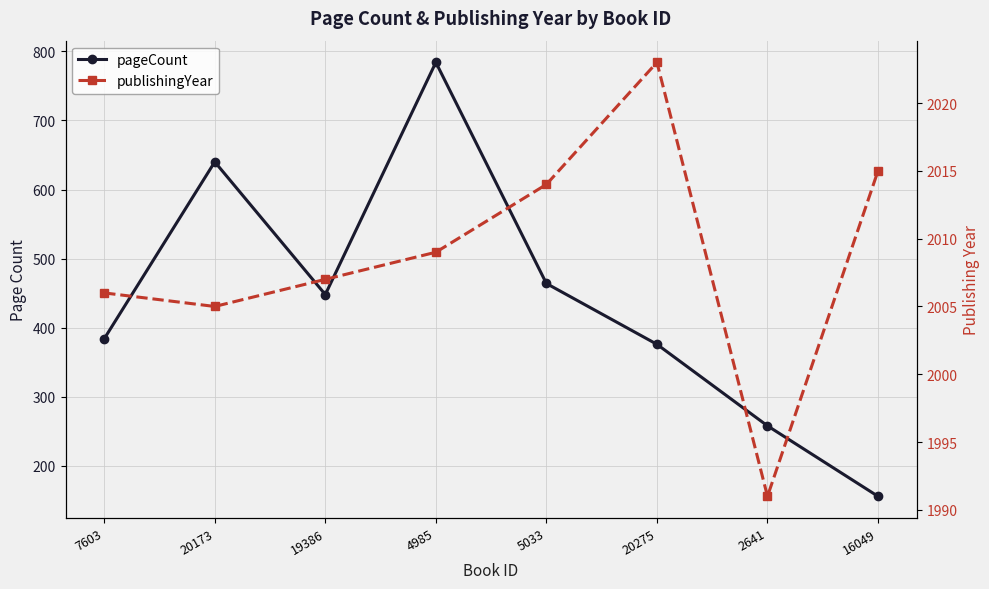

True or false: publishingYear and pageCount intersect in this chart.

False